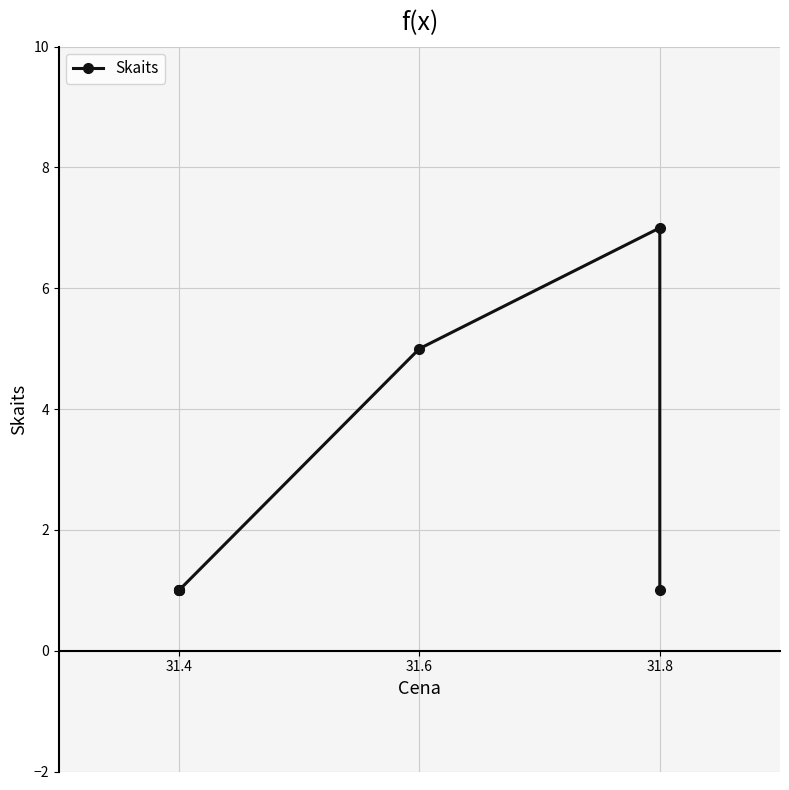

What is the difference between the second highest and minimum values?

4